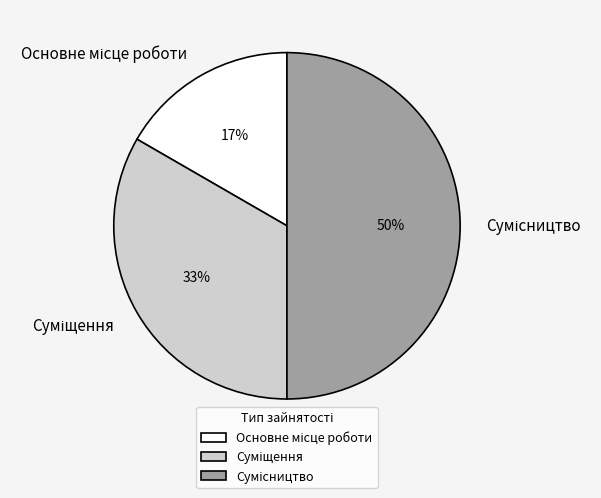

To the nearest percent, what is the average slice percentage?

33%